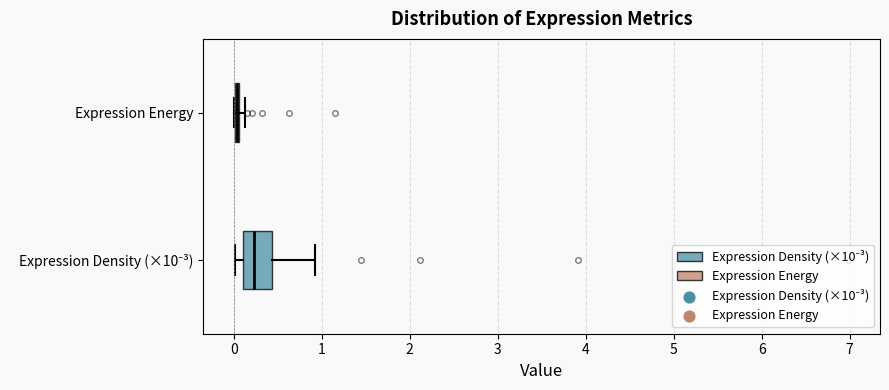

Where is the right edge of the box for Expression Density (×10⁻³) on the x-axis? The values are not printed on the chart, so give them approximately, as read against the axis.

0.4